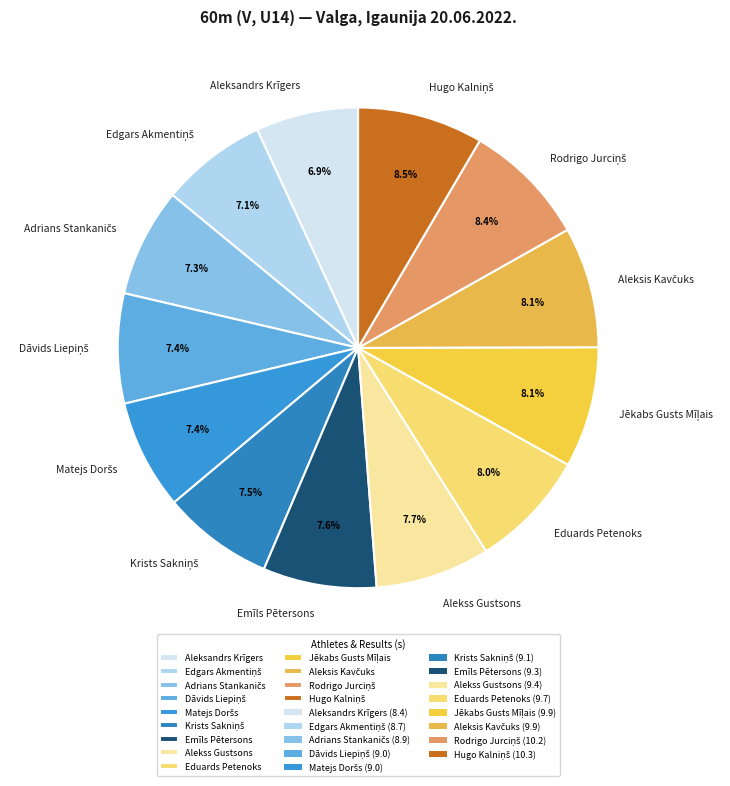

Is there any slice that represents more than half of the pie?

No